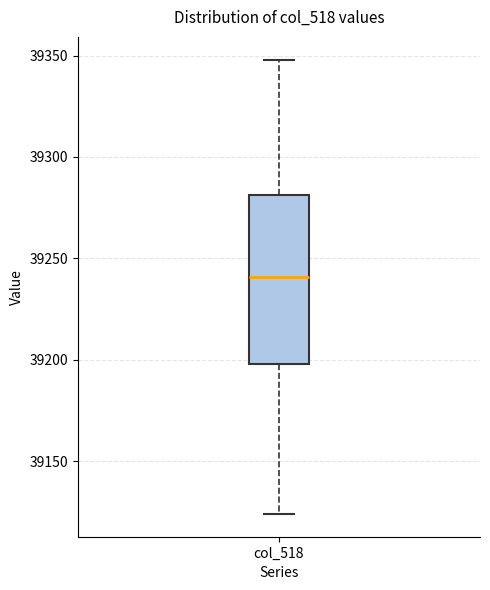

Where is the lower edge of the box for col_518 on the y-axis? The values are not printed on the chart, so give them approximately, as read against the axis.

39200